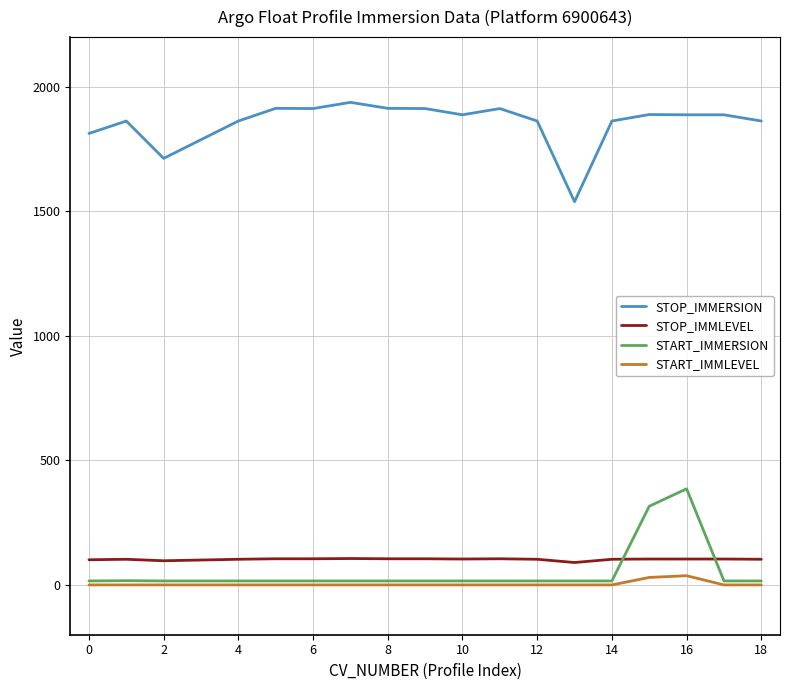

What are all the series names shown in the legend?

STOP_IMMERSION, STOP_IMMLEVEL, START_IMMERSION, START_IMMLEVEL